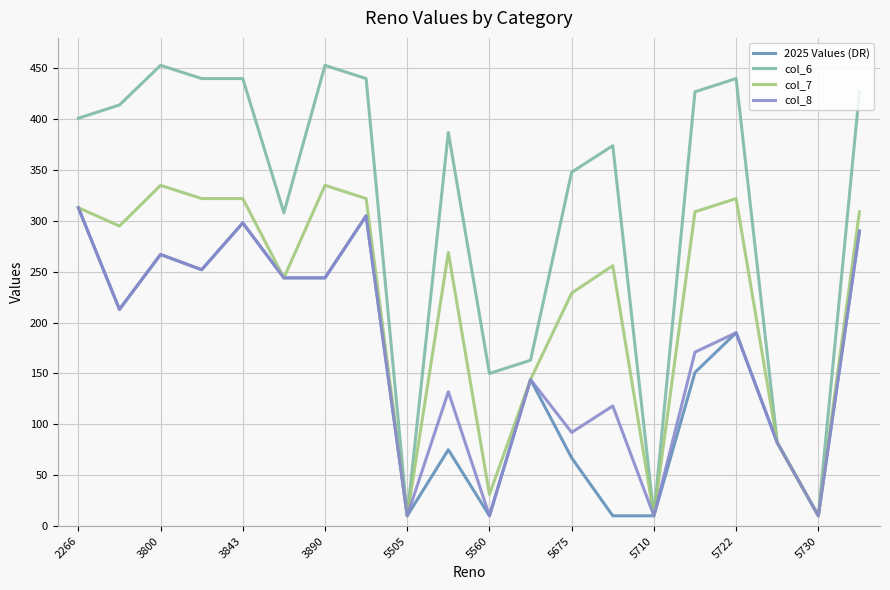

Which series has the largest range (max minus min)?

col_6